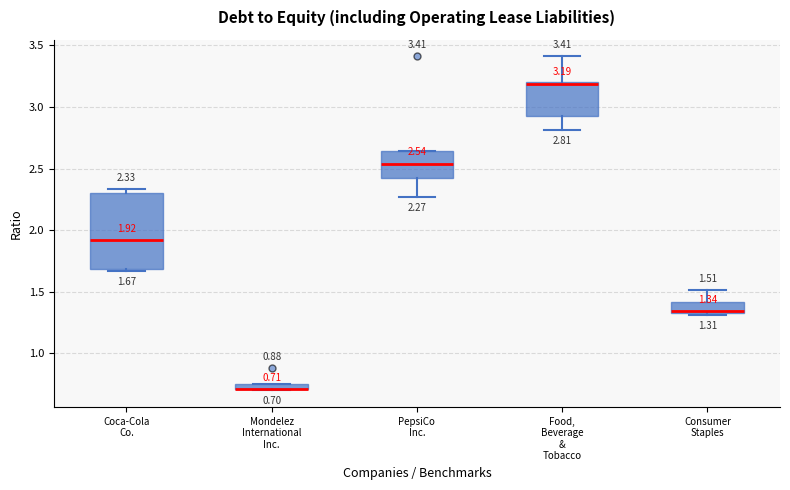

Which box is the tallest, from its lower edge to its upper edge?

Coca-Cola Co.